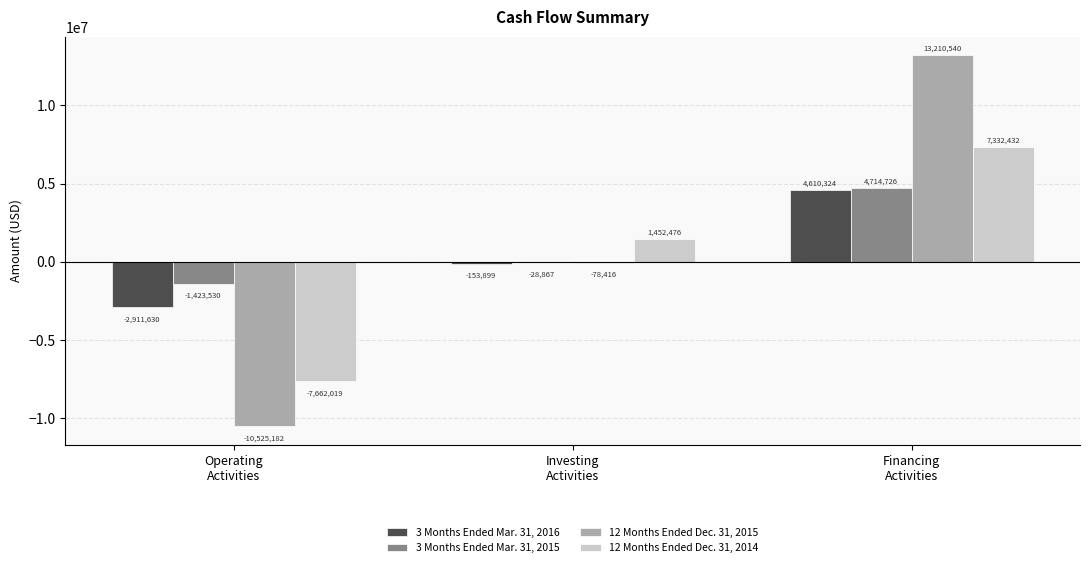

How many positive values does the 12 Months Ended Dec. 31, 2014 series have?

2